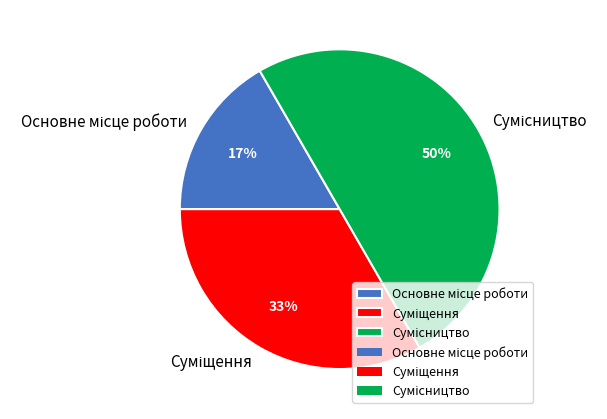

To the nearest percent, what is the average slice percentage?

33%